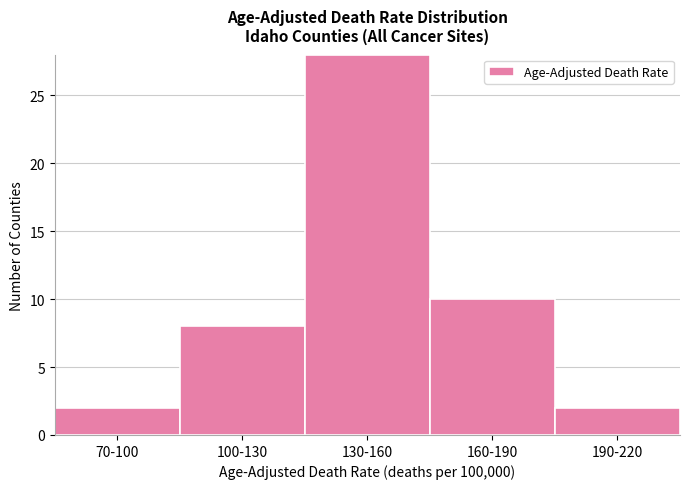

Reading left to right, transcribe all the data shown in this chart.

70-100=2	100-130=8	130-160=28	160-190=10	190-220=2